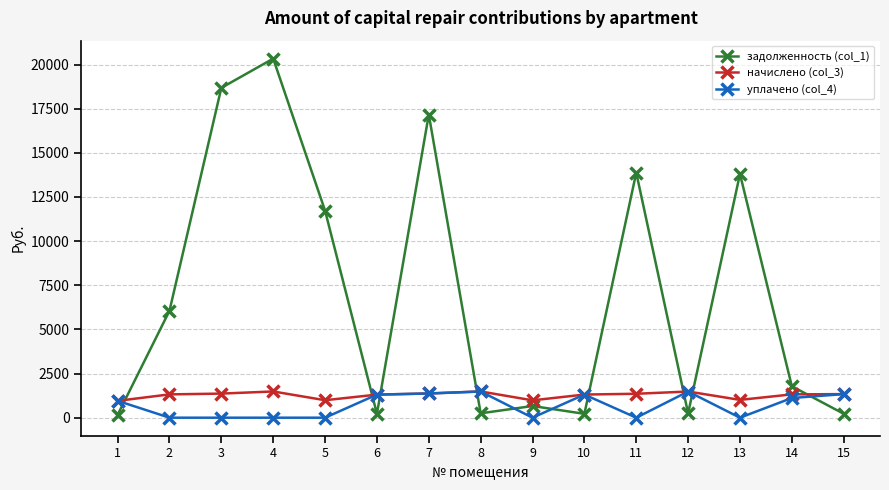

At which category is the sum across all series the highest?

4